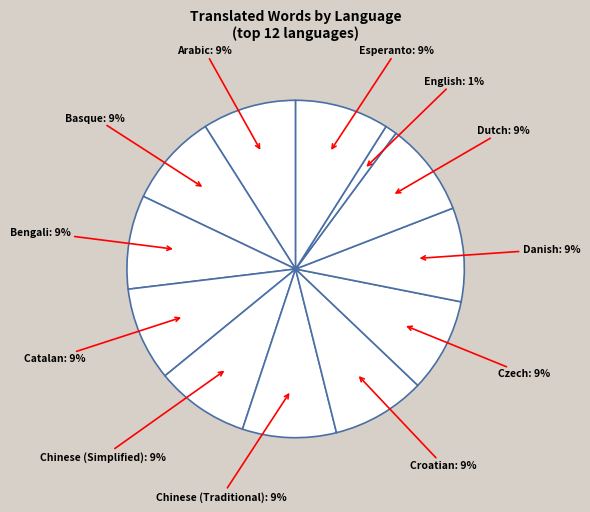

To the nearest percent, what is the difference between the largest and smallest slice percentages?

8%